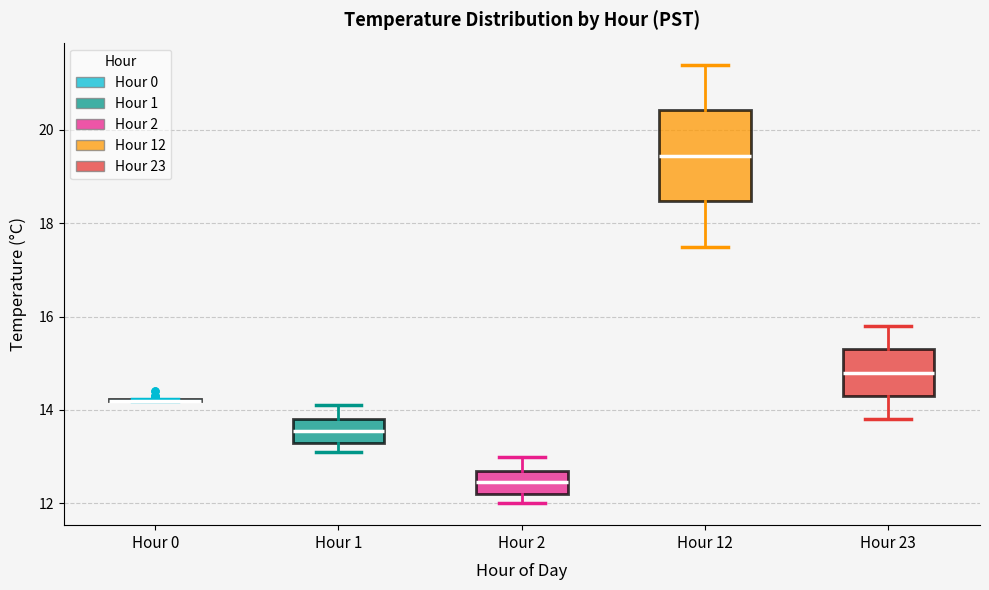

Reading left to right, read every box against the y-axis: the position of its median line, the range the box covers, and the ends of its whiskers. The values are not printed on the chart, so give them approximately, as read against the axis.

Hour 0: box collapsed to a line at 14.2, whiskers 14.2 to 14.2
Hour 1: median 13.6, box 13.4 to 13.8, whiskers 13.2 to 14.2
Hour 2: median 12.4, box 12.2 to 12.8, whiskers 12.0 to 13.0
Hour 12: median 19.4, box 18.4 to 20.4, whiskers 17.6 to 21.4
Hour 23: median 14.8, box 14.4 to 15.4, whiskers 13.8 to 15.8